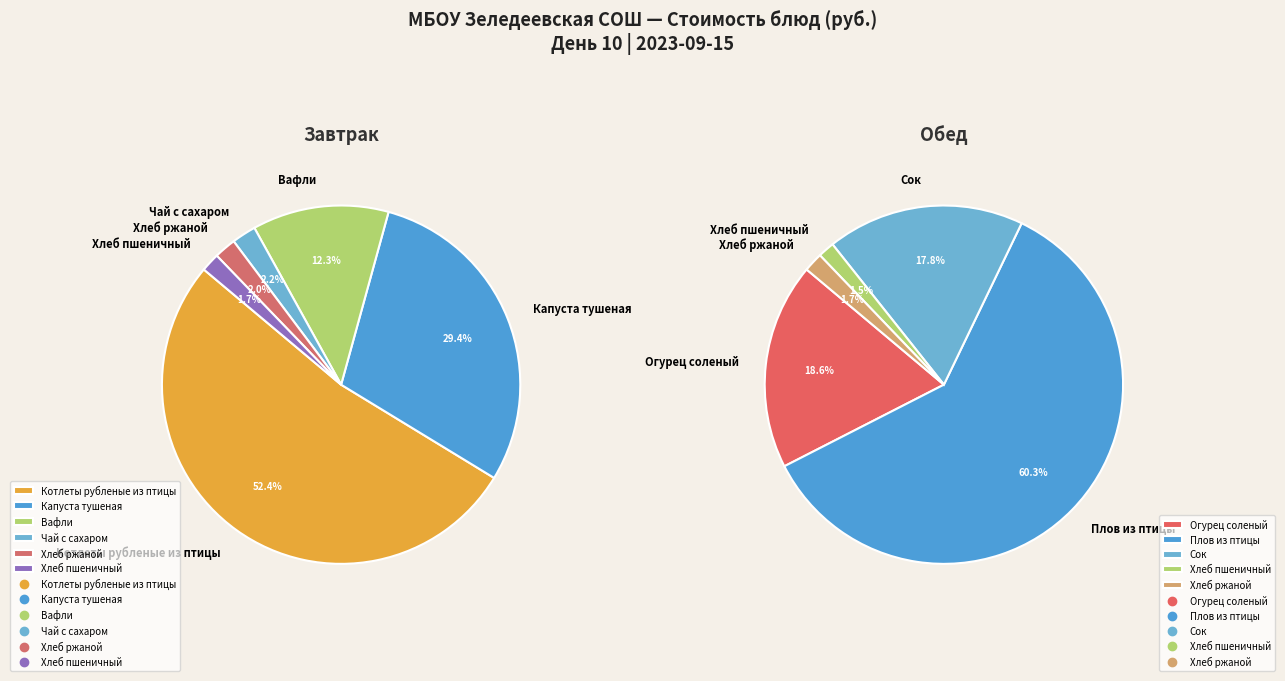

To the nearest percent, what percentage of the pie is Чай с сахаром?

2%